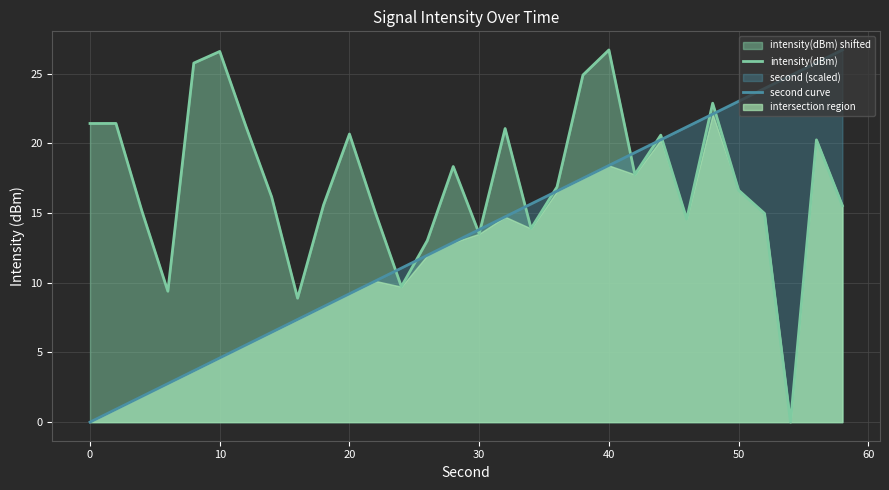

True or false: second curve has more than 2 points higher than both neighbors.

False